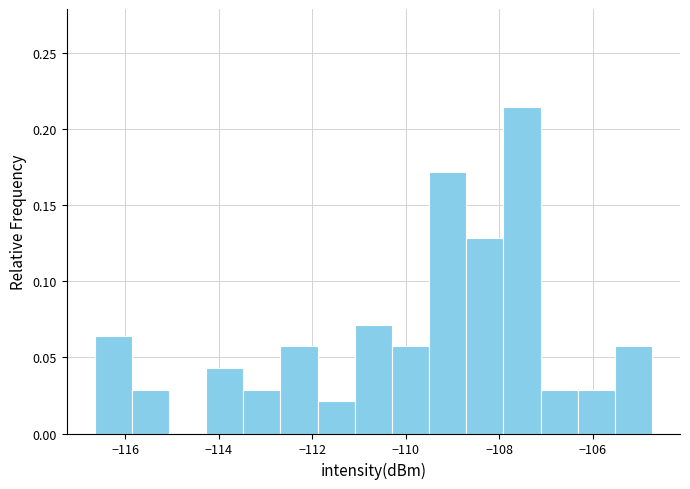

Read against the x-axis, roughly where is the centre of the tallest bar?

-107.6